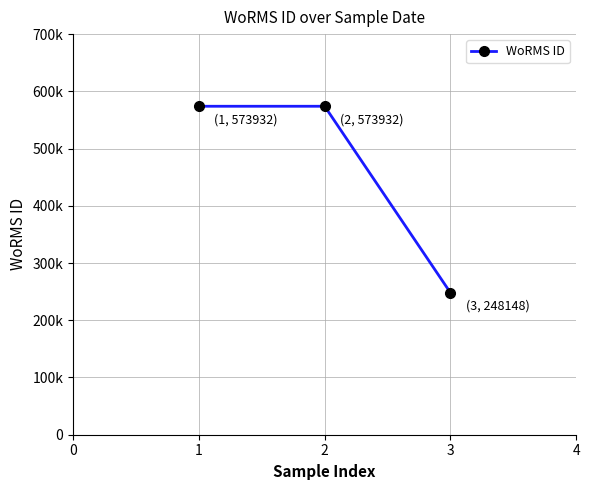

Is this an area chart (filled region under the line)?

No